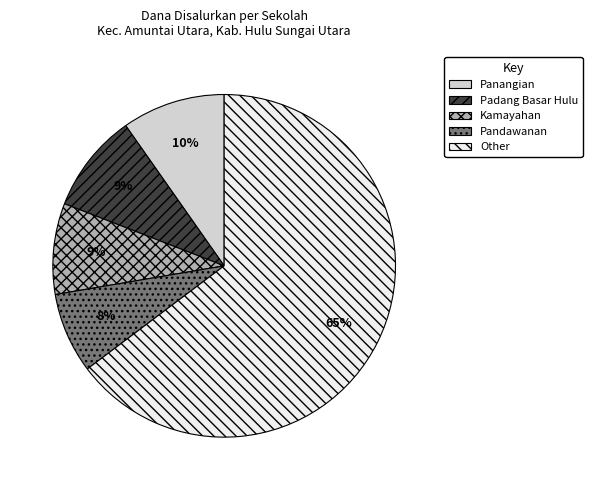

To the nearest percent, what is the average slice percentage?

20%